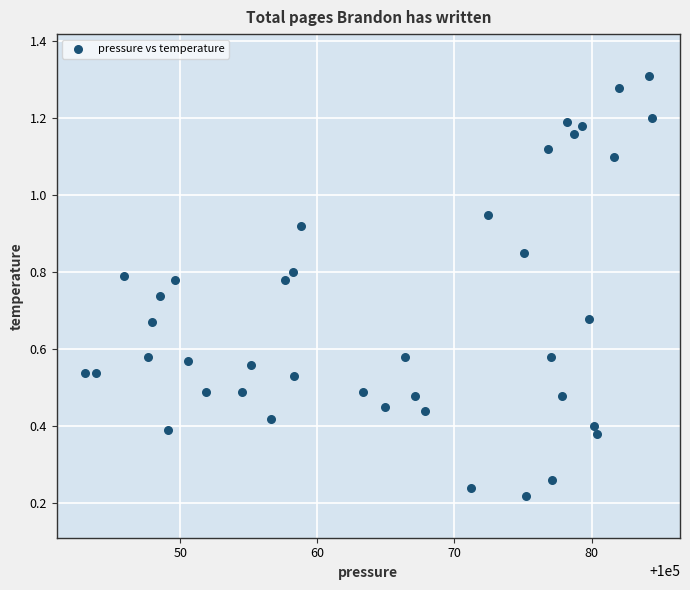

What is the range of X values (max minus min)?

41.3